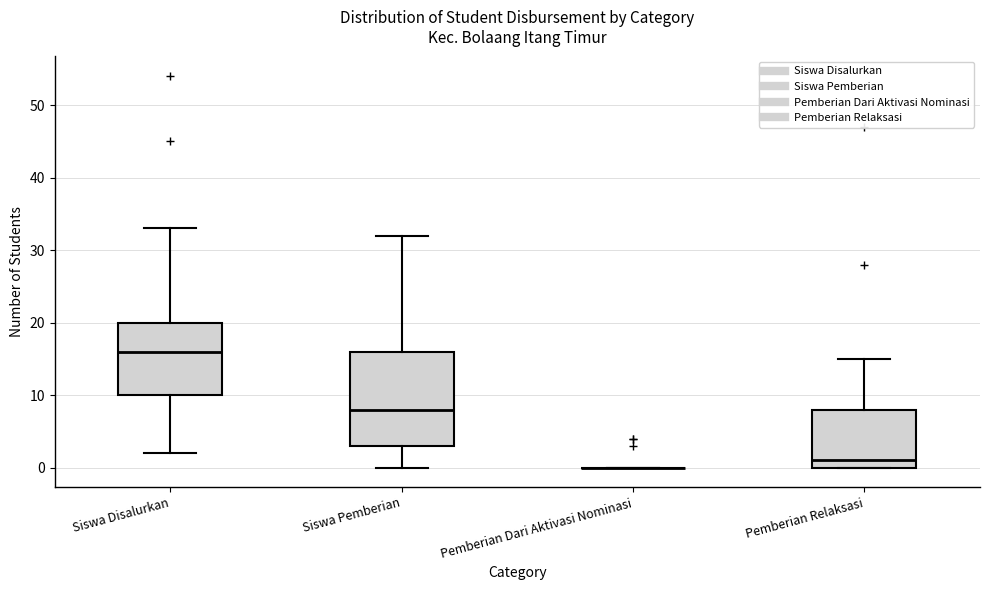

Reading left to right, transcribe this box plot: for each box, give where its median line is, the range the box spans, and where its two whiskers end, as read against the y-axis. The values are not printed on the chart, so give them approximately, as read against the axis.

Siswa Disalurkan: median 16, box 10 to 20, whiskers 2 to 33
Siswa Pemberian: median 8, box 3 to 16, whiskers 0 to 32
Pemberian Dari Aktivasi Nominasi: box collapsed to a line at 0, whiskers 0 to 0
Pemberian Relaksasi: median 1, box 0 to 8, whiskers 0 to 15